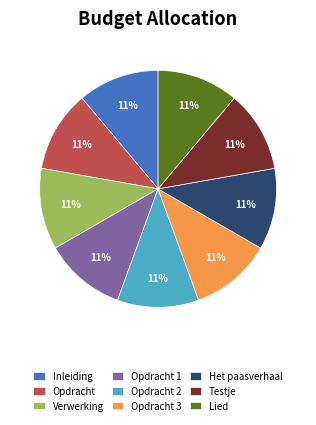

To the nearest percent, what portion does Opdracht 2 represent?

11%